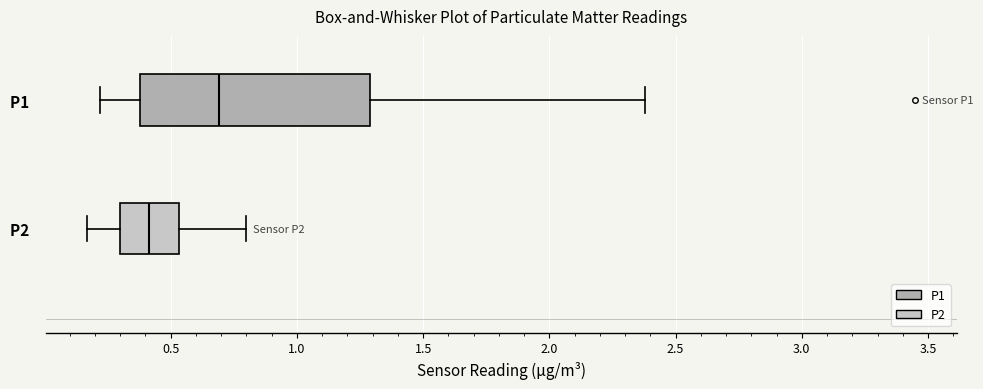

Where does the left whisker of the box for P2 end on the x-axis? The values are not printed on the chart, so give them approximately, as read against the axis.

0.15